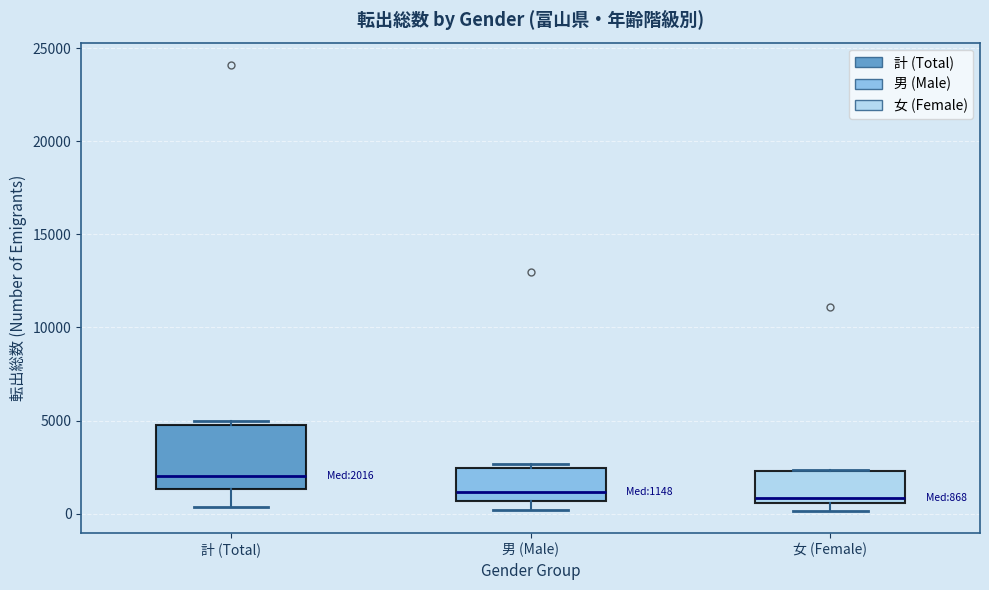

Comparing the boxes themselves (not the whiskers), which one is the tallest?

計 (Total)